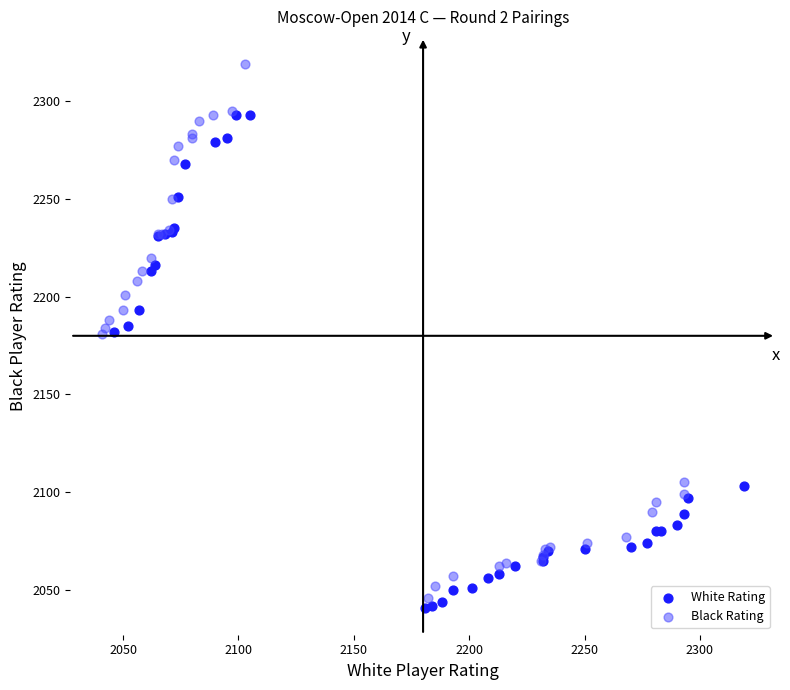

What are all the series names shown in the legend?

White Rating, Black Rating